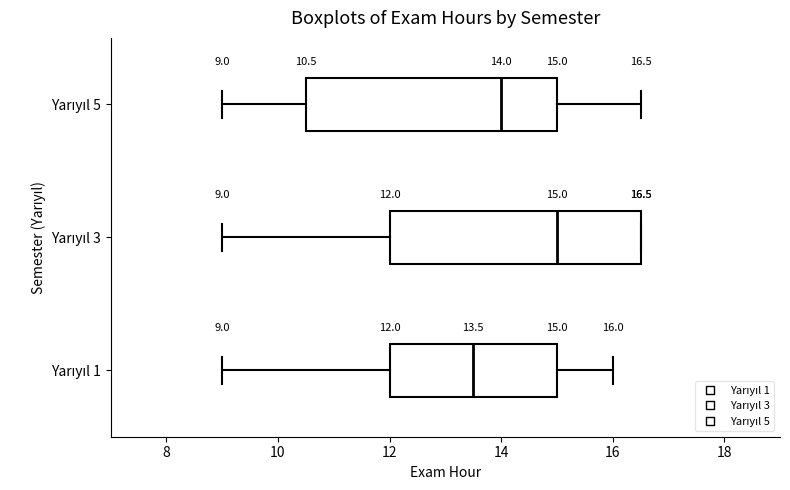

Which box's median line is the furthest to the left?

Yarıyıl 1